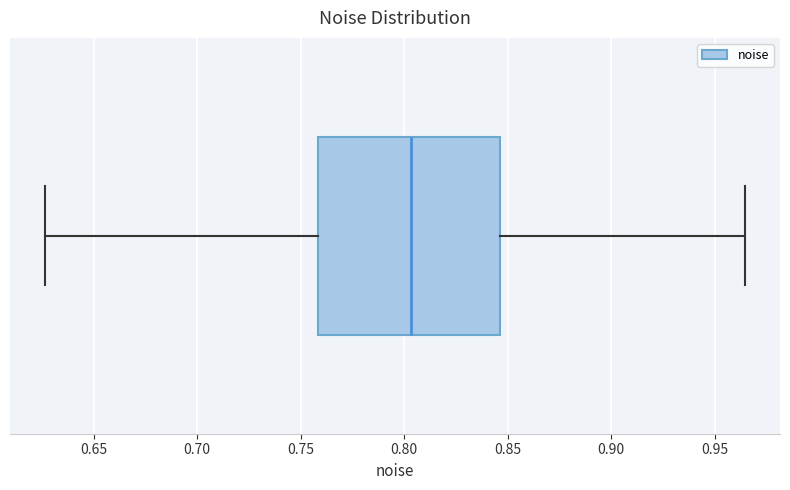

Transcribe this box plot: give where the median line is, the range the box spans, and where the two whiskers end, as read against the x-axis. The values are not printed on the chart, so give them approximately, as read against the axis.

median 0.805, box 0.760 to 0.845, whiskers 0.625 to 0.965